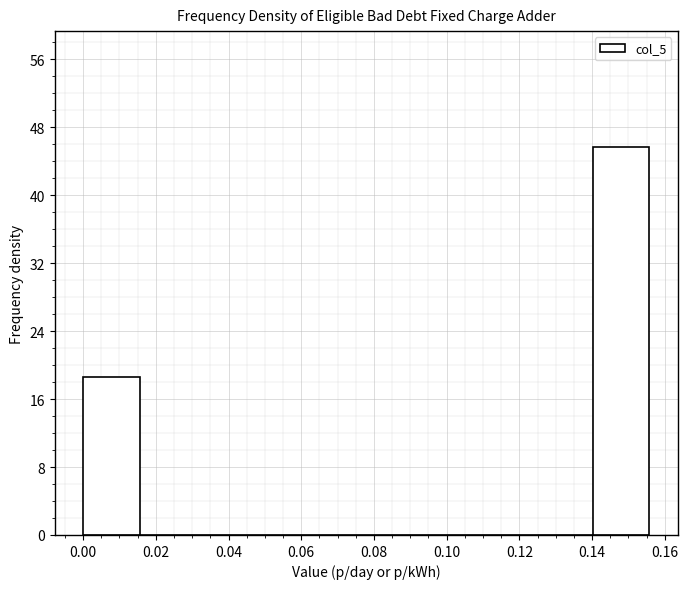

Which range on the x-axis has the tallest bar?

0.140 to 0.156